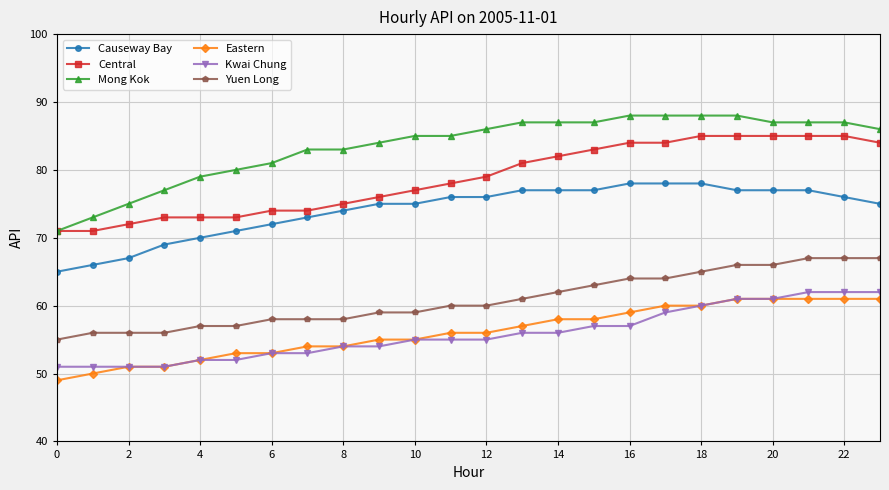

Which series has the widest spread of values?

Mong Kok